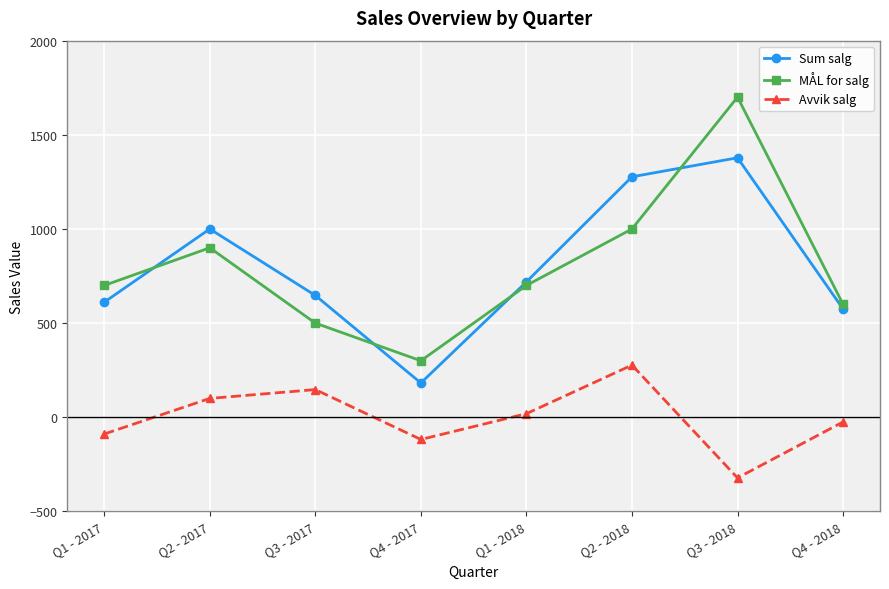

Reading left to right, extract all data points from this chart.

Sum salg: 611	1000	647	182	719	1277	1378	575
MÅL for salg: 700	900	500	300	700	1000	1700	600
Avvik salg: -89	100	147	-118	19	277	-322	-25